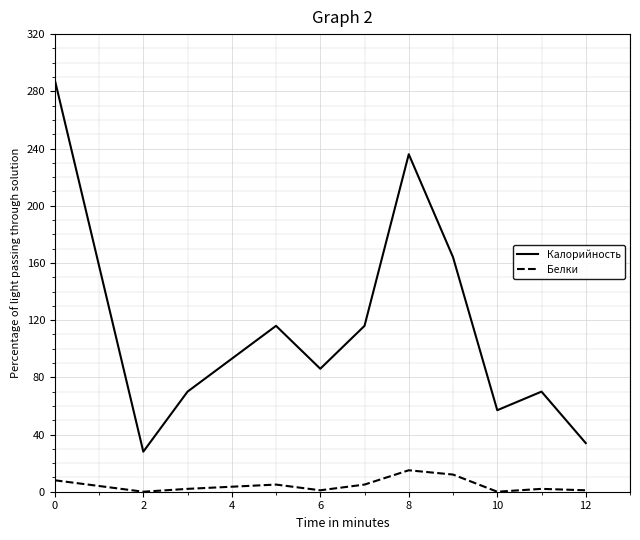

What is the difference between the maximum and minimum values in the Белки series?

15